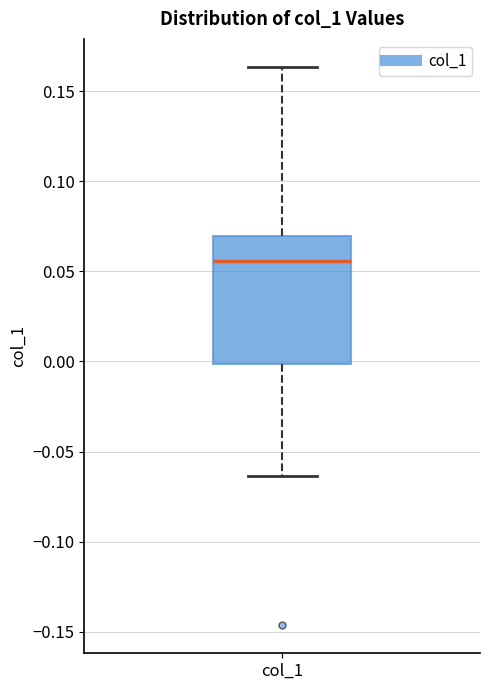

Transcribe this box plot: give where the median line is, the range the box spans, and where the two whiskers end, as read against the y-axis. The values are not printed on the chart, so give them approximately, as read against the axis.

median 0.055, box 0.000 to 0.070, whiskers -0.065 to 0.165